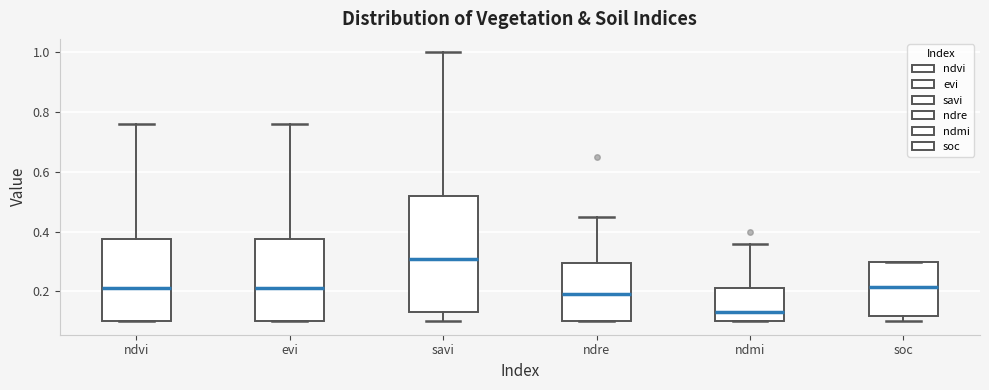

Which box's median line is the highest?

savi